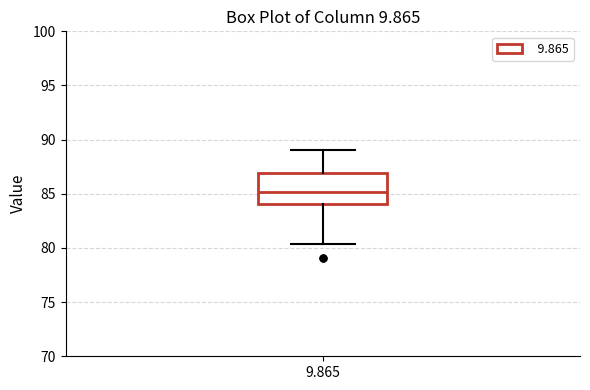

Transcribe this box plot: give where the median line is, the range the box spans, and where the two whiskers end, as read against the y-axis. The values are not printed on the chart, so give them approximately, as read against the axis.

median 85.0, box 84.0 to 87.0, whiskers 80.5 to 89.0